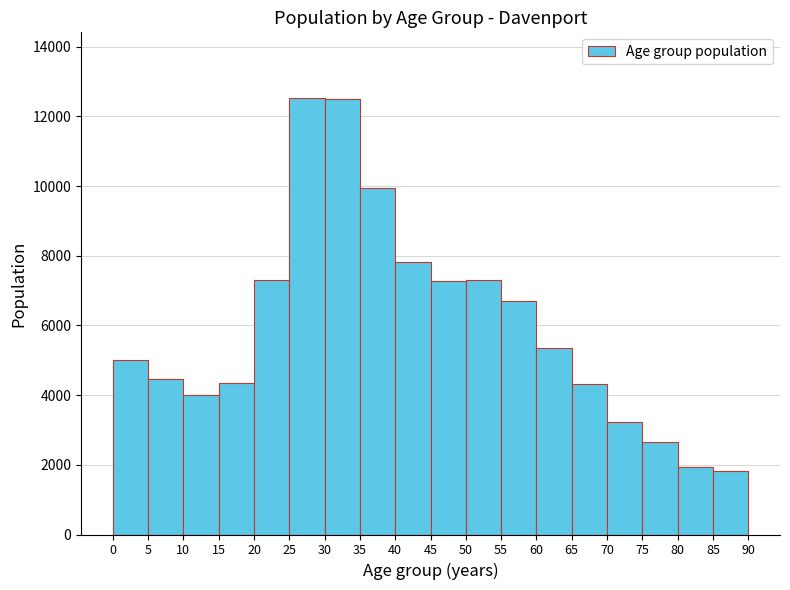

Reading left to right, transcribe this chart: for each bar, give the range it covers on the x-axis and its height. The values are not printed on the chart, so give them approximately, as read against the axis.

0 to 5: 5000
5 to 10: 4400
10 to 15: 4000
15 to 20: 4400
20 to 25: 7400
25 to 30: 12600
30 to 35: 12400
35 to 40: 10000
40 to 45: 7800
45 to 50: 7200
50 to 55: 7200
55 to 60: 6800
60 to 65: 5400
65 to 70: 4400
70 to 75: 3200
75 to 80: 2600
80 to 85: 2000
85 to 90: 1800